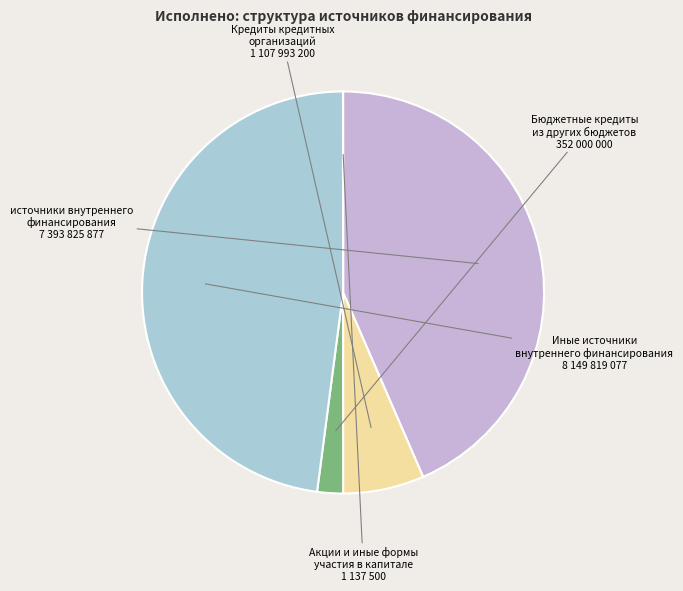

Do Иные источники внутреннего финансирования and источники внутреннего финансирования together represent more than half of the pie?

Yes